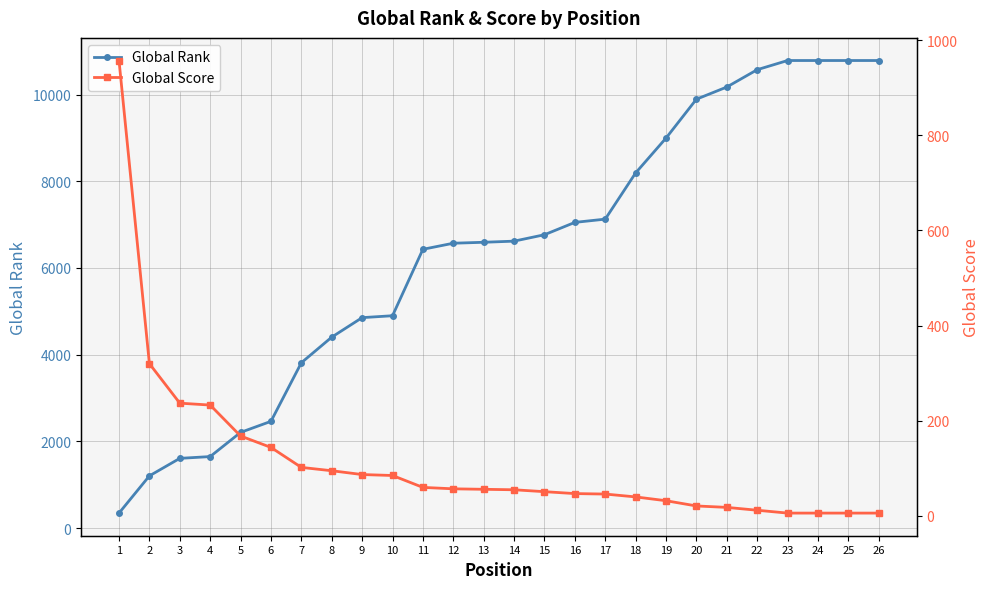

Reading left to right, list all the values displayed in this chart.

Global Rank: 1=344	2=1203	3=1607	4=1648	5=2206	6=2461	7=3813	8=4404	9=4854	10=4898	11=6431	12=6571	13=6593	14=6619	15=6767	16=7052	17=7127	18=8193	19=8997	20=9894	21=10175	22=10575	23=10787	24=10787	25=10787	26=10787
Global Score: 1=957	2=320	3=237	4=233	5=168	6=144	7=102	8=95	9=87	10=85	11=60	12=57	13=56	14=55	15=51	16=47	17=46	18=40	19=32	20=21	21=18	22=12	23=6	24=6	25=6	26=6